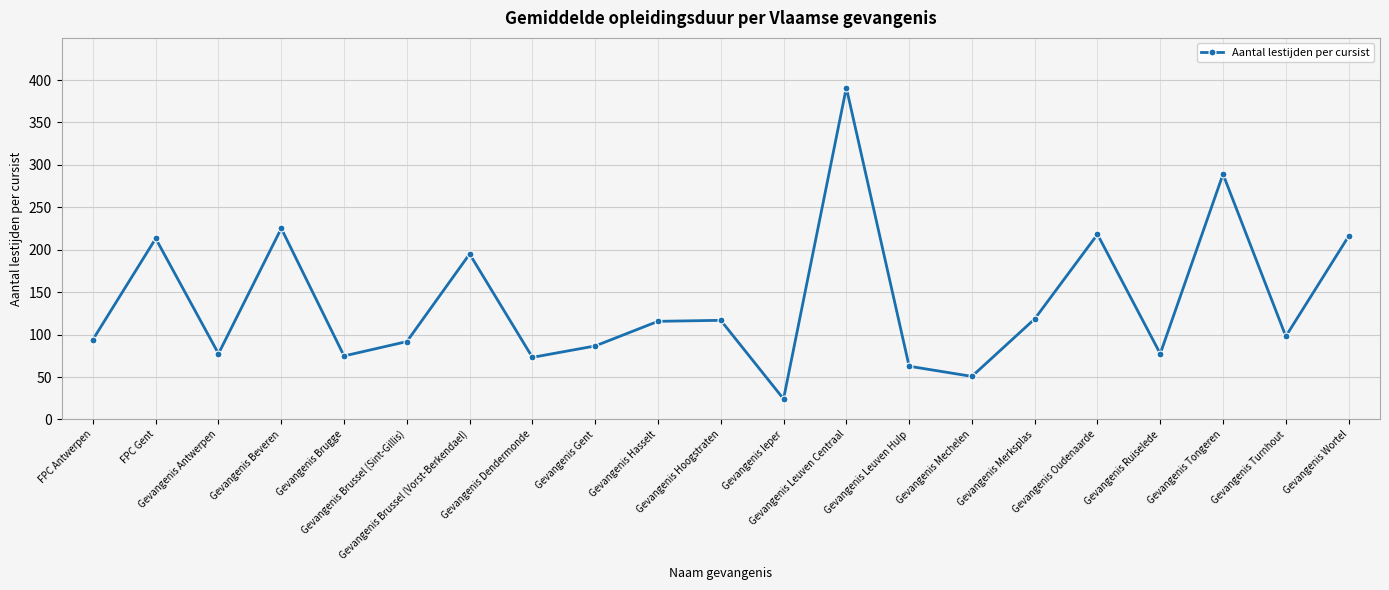

What is the label of the 3rd point from the left?

Gevangenis Antwerpen